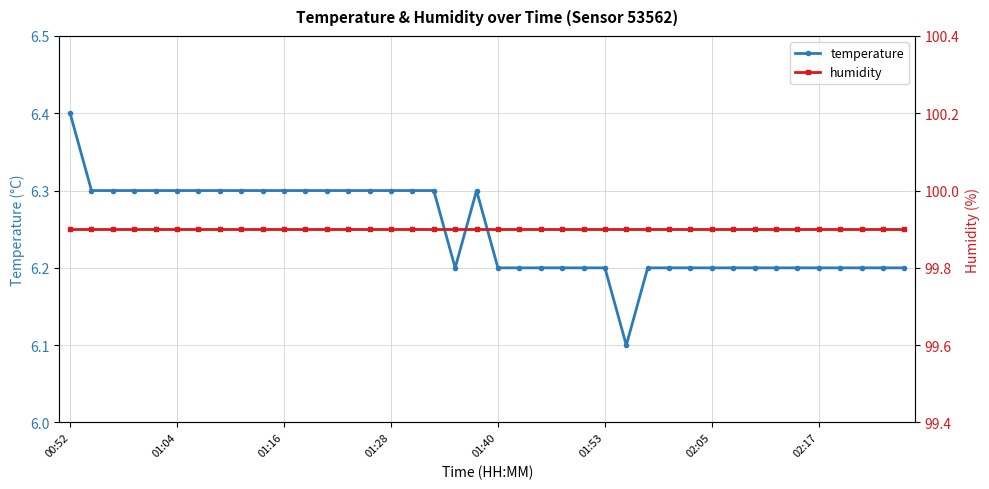

Is this an area chart (filled region under the line)?

No